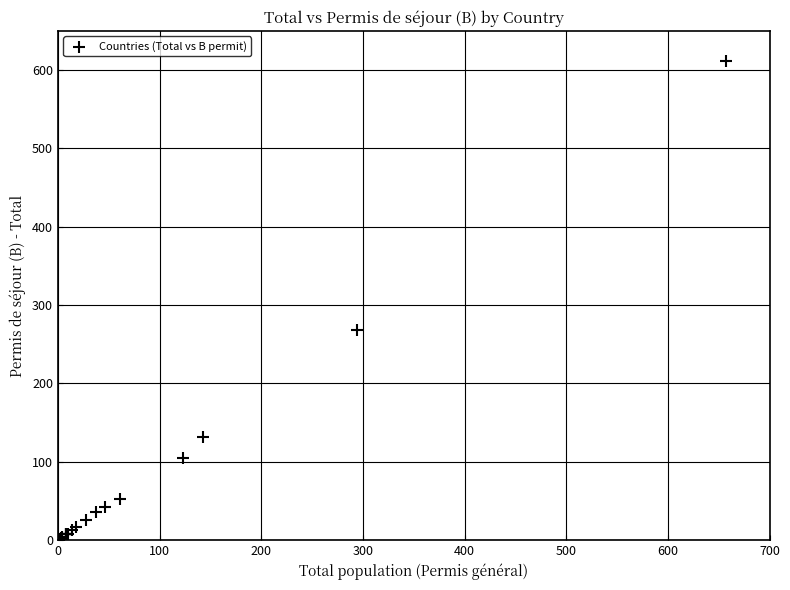

What Y value in the scatter plot is closest to 306?

268